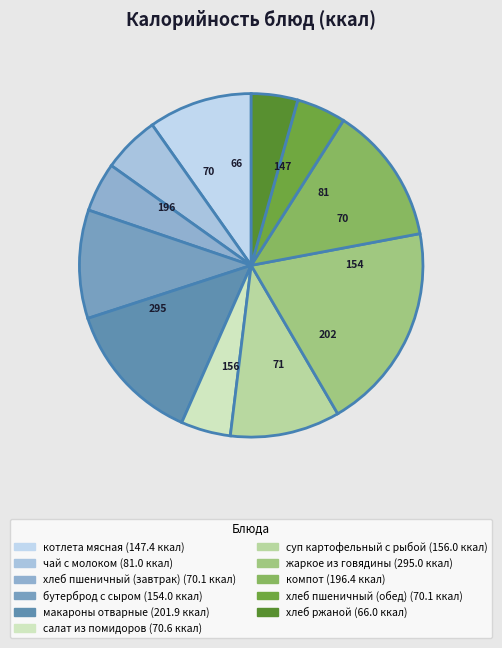

How many segments does this pie chart have?

11